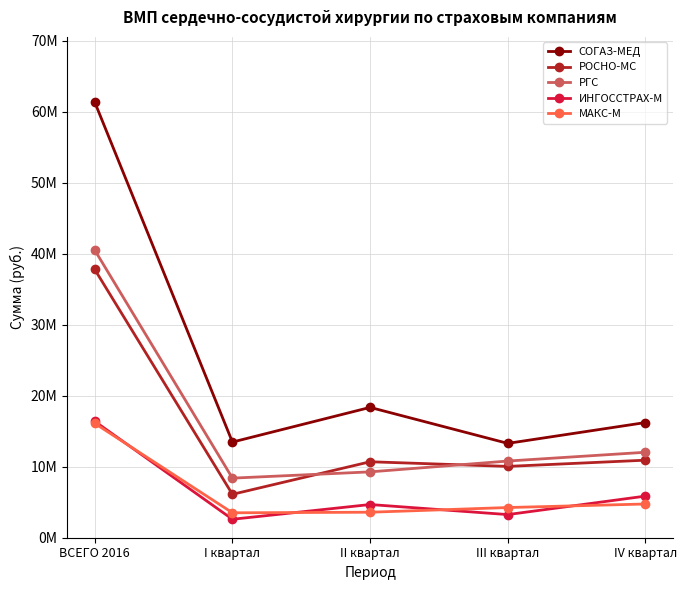

Is this an area chart (filled region under the line)?

No